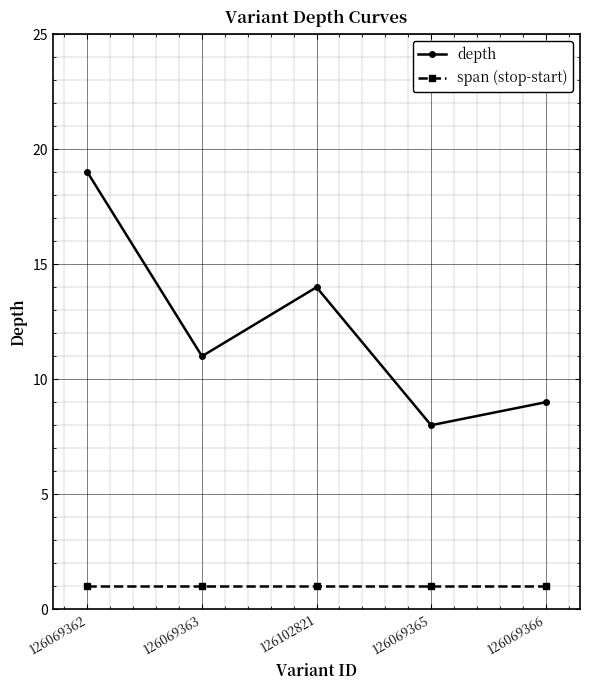

List the series in order of their peak value, lowest first.

span (stop-start), depth